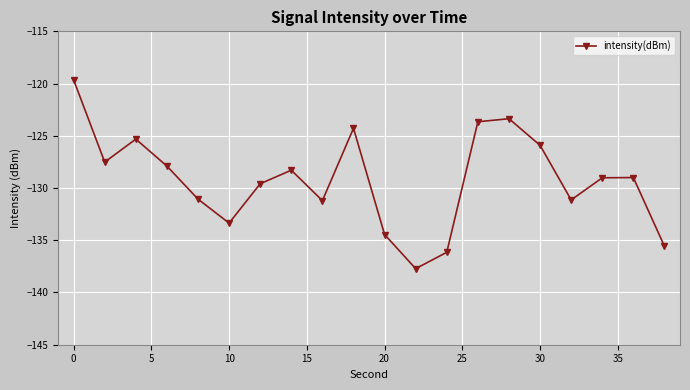

Count the number of data series in this chart.

1